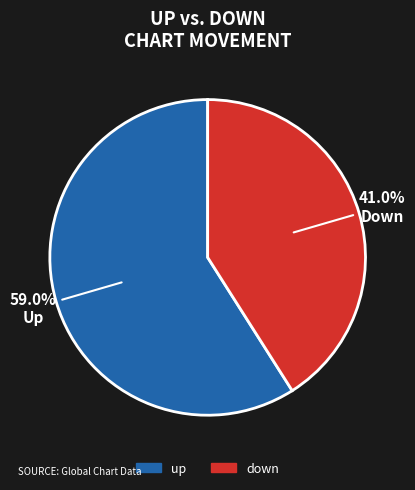

To the nearest percent, what percentage of the pie is up?

59%